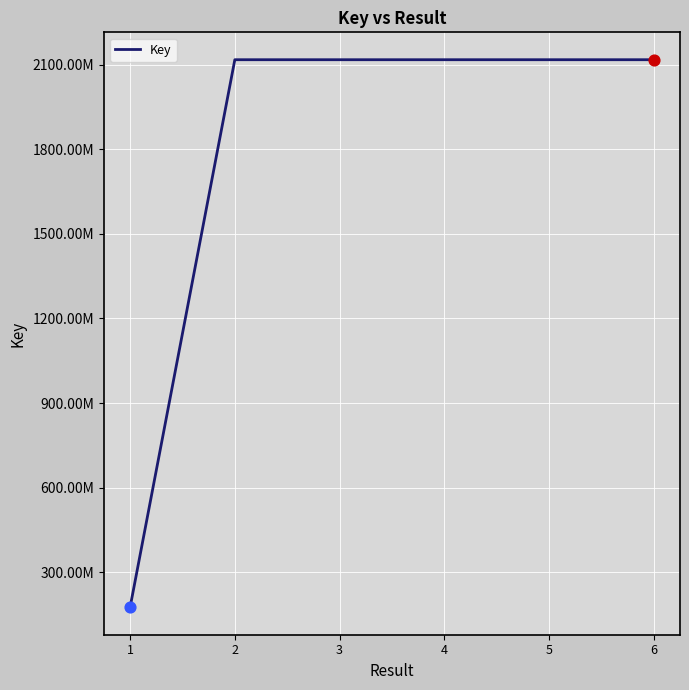

Which has a higher value, 5 or 6?

5